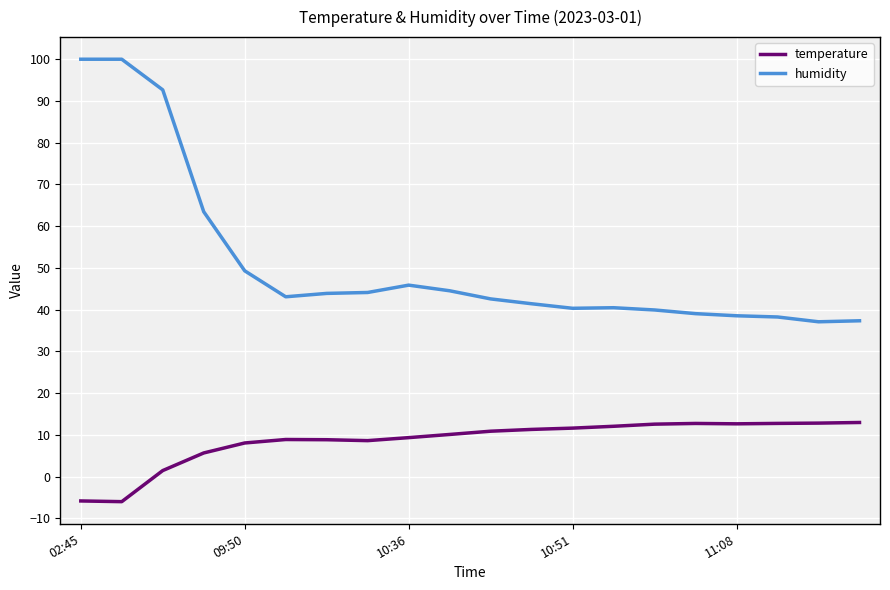

What is the minimum value shown in the chart?

-6.0